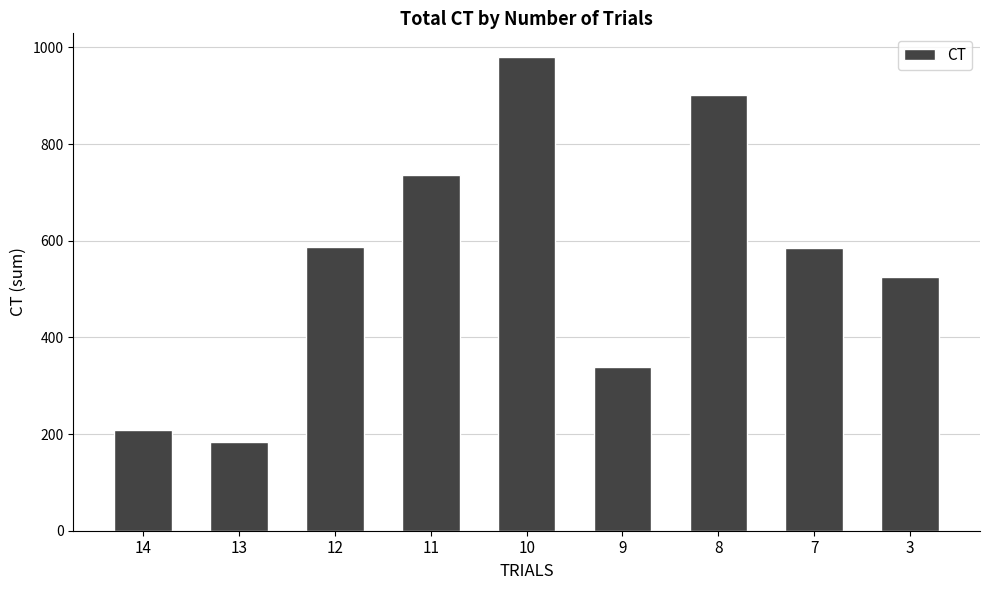

What is the value of the 1st bar from the left?

209